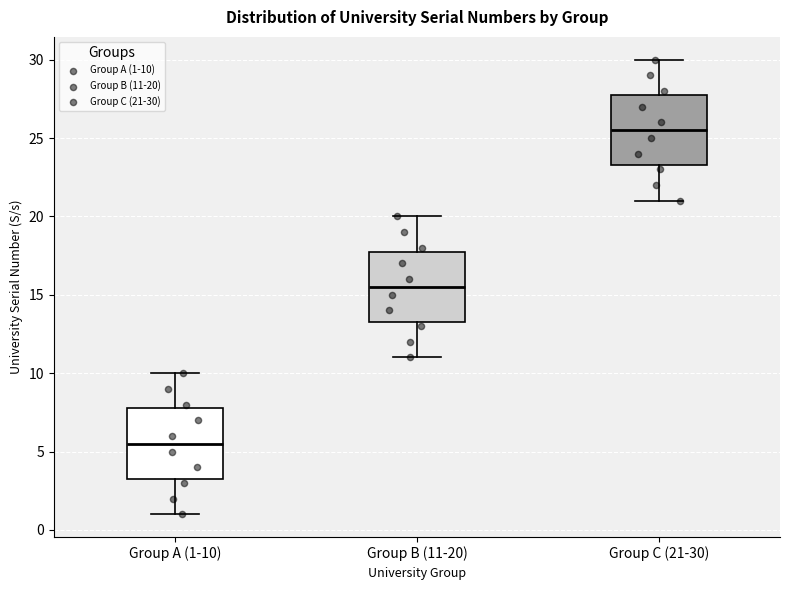

Which box's median line is the highest?

Group C (21-30)